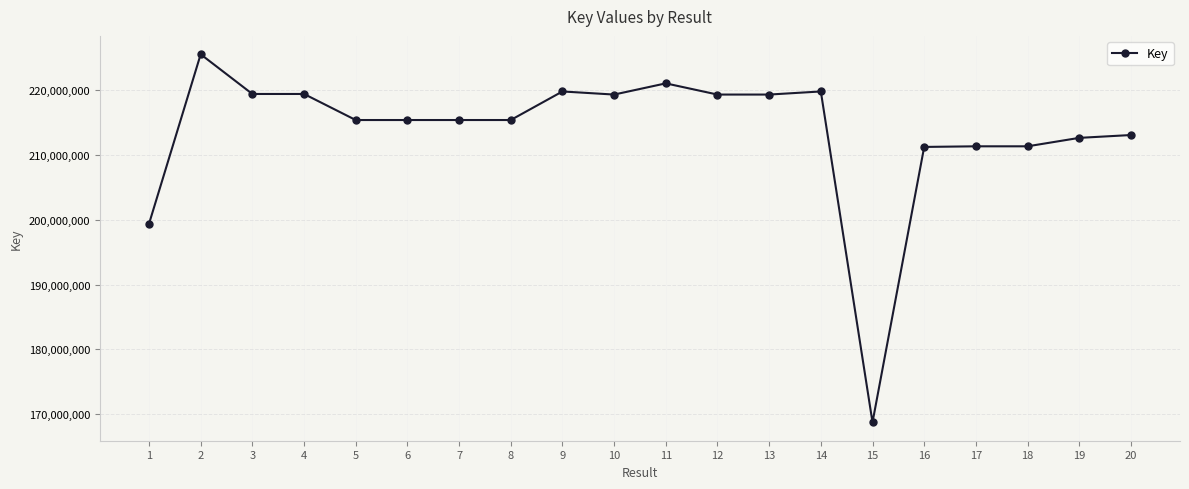

What is the sum of the values at 15 and 13?

388060782